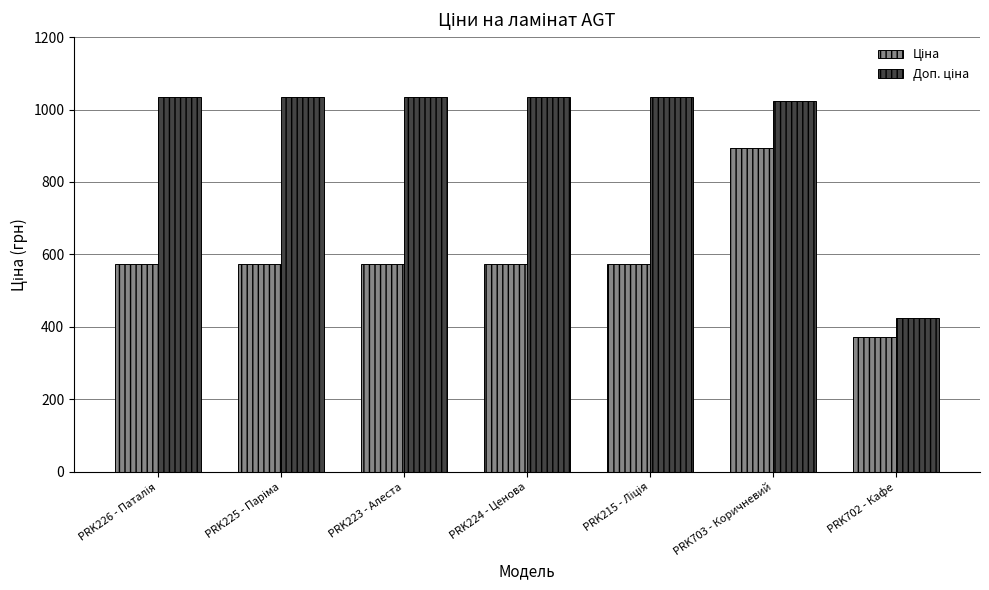

Which label corresponds to the smallest value in the chart?

PRK702 - Кафе